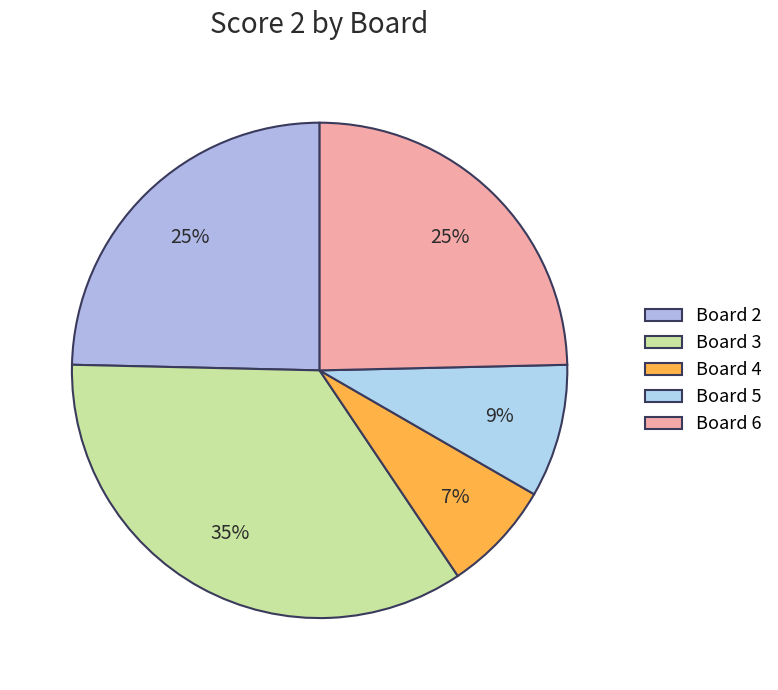

How many segments does this pie chart have?

5